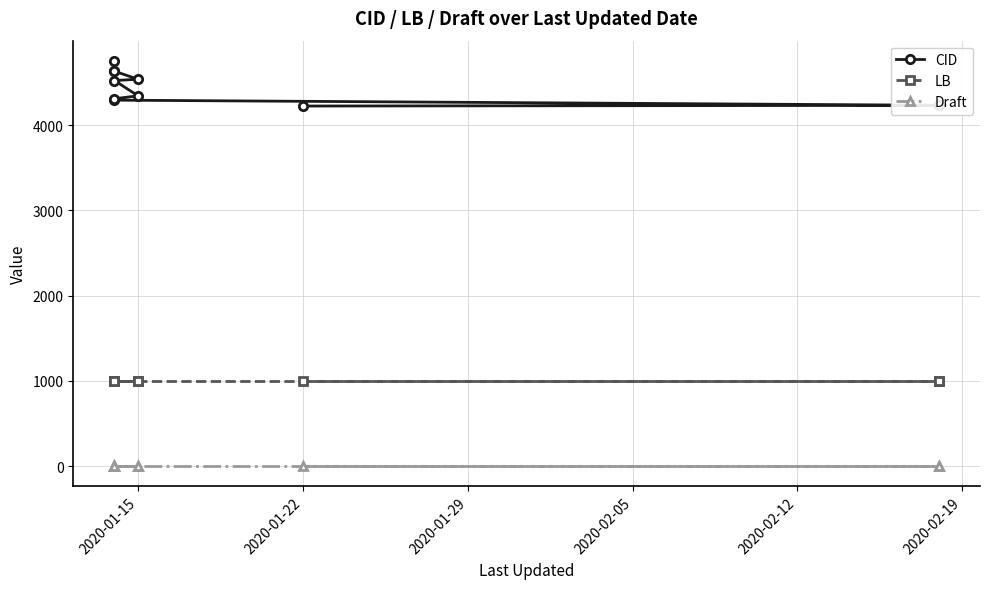

What are all the series names shown in the legend?

CID, LB, Draft